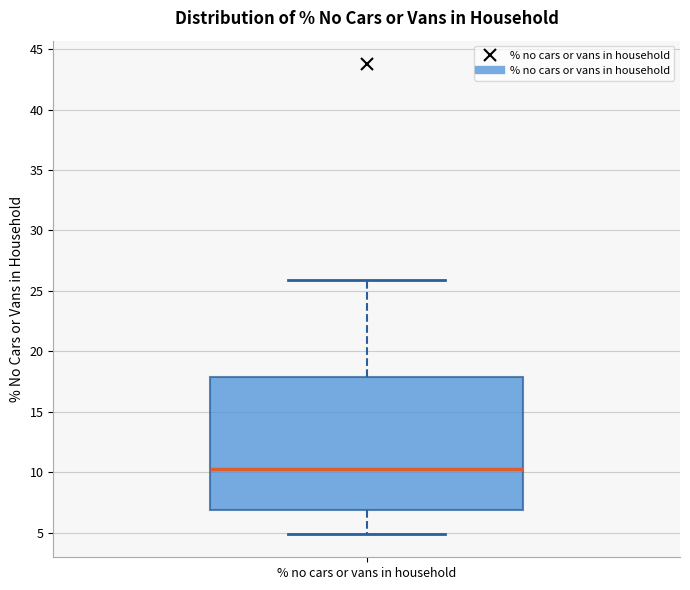

Read this box plot against the y-axis: the position of the median line, the range covered by the box, and the ends of both whiskers. The values are not printed on the chart, so give them approximately, as read against the axis.

median 10.5, box 7.0 to 18.0, whiskers 5.0 to 26.0